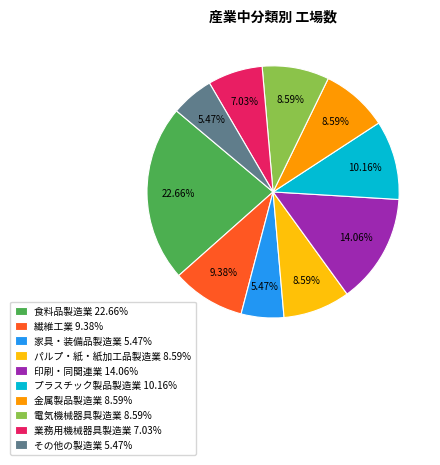

How many slices are in this pie chart?

10